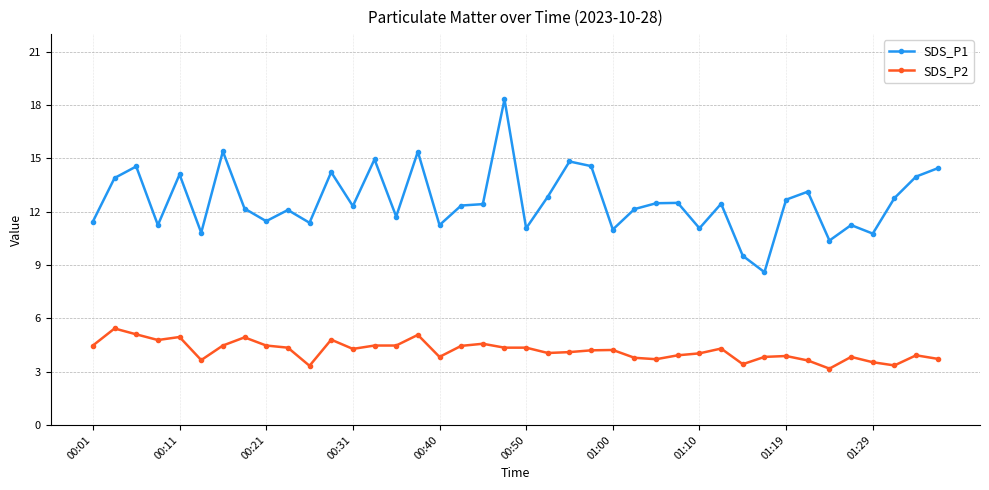

In SDS_P1, how many points are higher than both neighbors (excluding endpoints)?

13